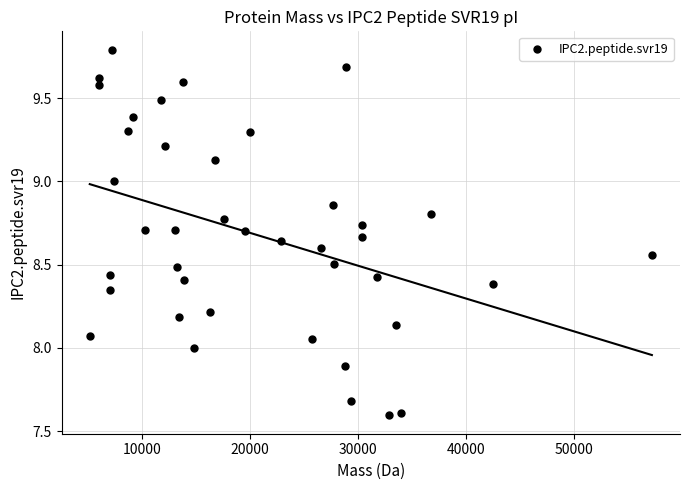

What is the range of X values (max minus min)?

52087.7